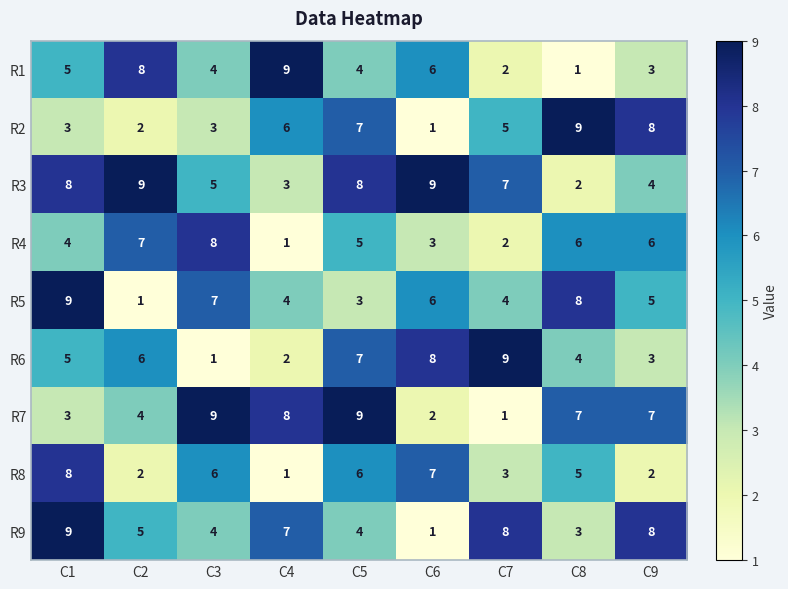

The value of R1 at C4 is 13. True or false?

False